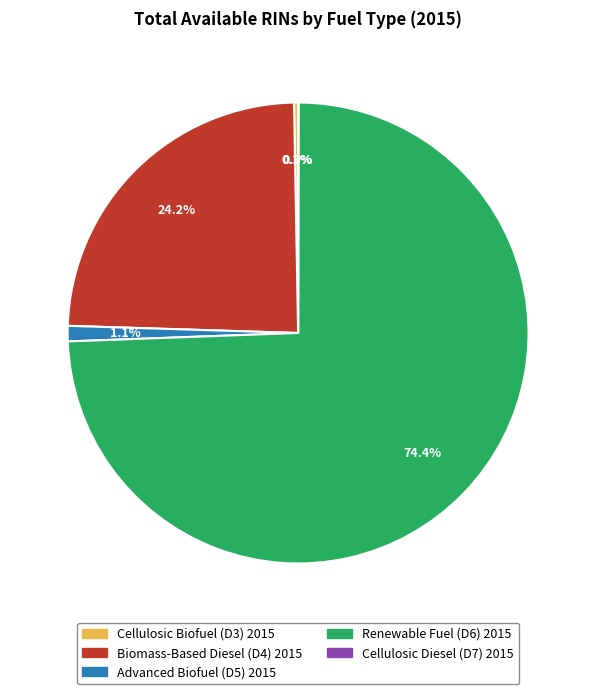

Between Renewable Fuel (D6) 2015 and Biomass-Based Diesel (D4) 2015, which is larger?

Renewable Fuel (D6) 2015